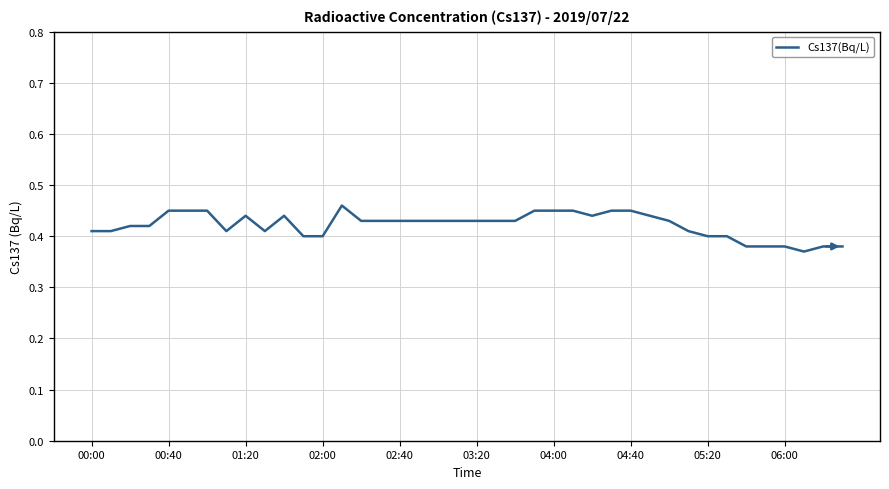

How many interior local valleys (lower than both neighbors) does the data have?

4